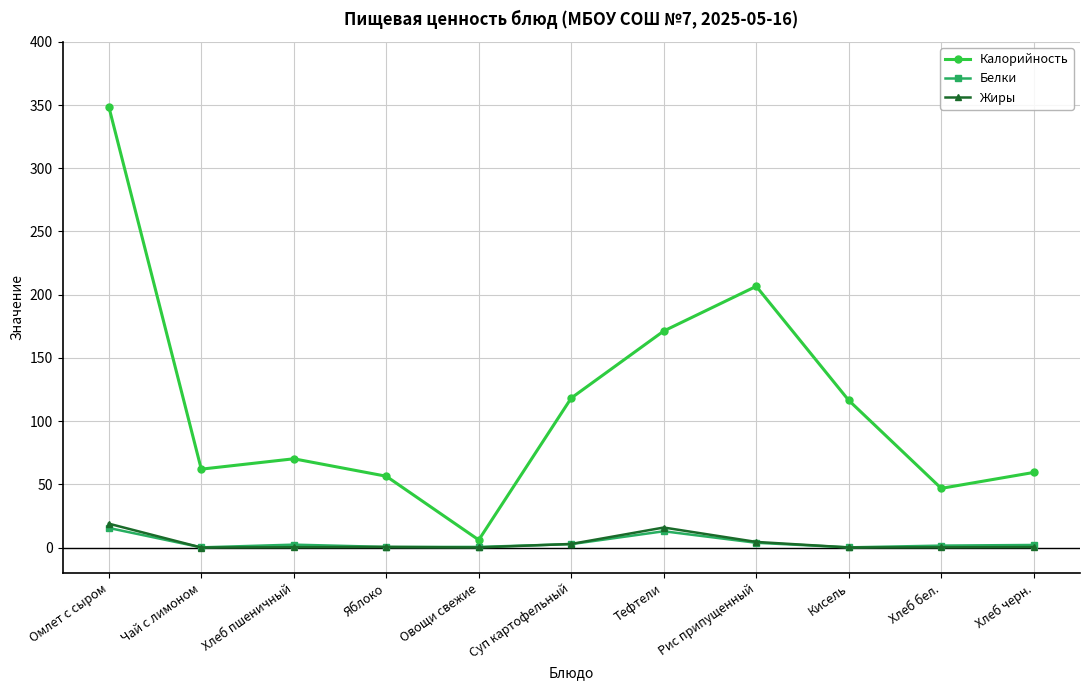

What is the difference between the highest and lowest values at Хлеб бел.?

46.6